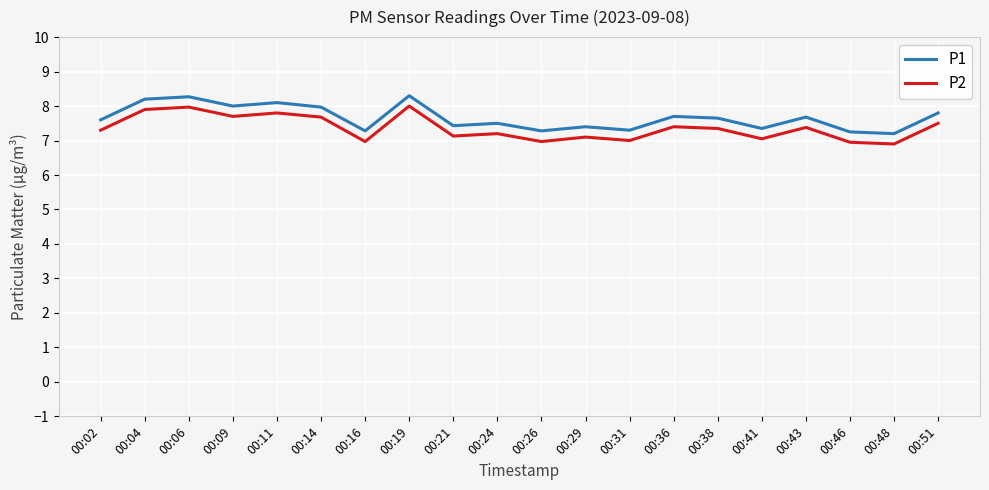

True or false: P2 and P1 cross at least once.

False